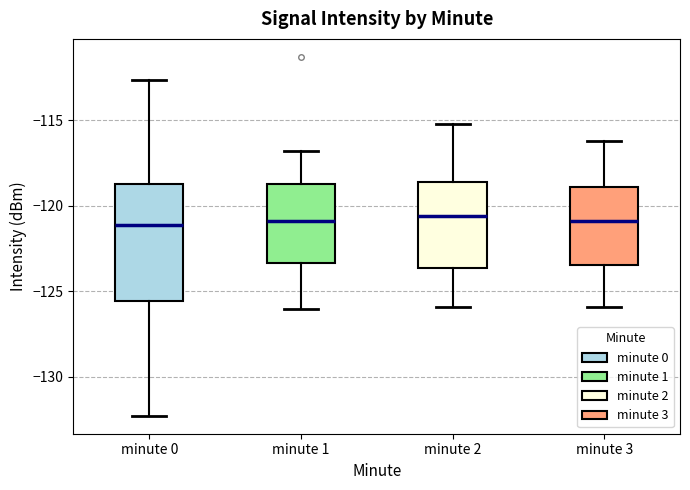

Reading left to right, read every box against the y-axis: the position of its median line, the range the box covers, and the ends of its whiskers. The values are not printed on the chart, so give them approximately, as read against the axis.

minute 0: median -121.0, box -125.5 to -119.0, whiskers -132.5 to -112.5
minute 1: median -121.0, box -123.5 to -119.0, whiskers -126.0 to -117.0
minute 2: median -120.5, box -123.5 to -118.5, whiskers -126.0 to -115.0
minute 3: median -121.0, box -123.5 to -119.0, whiskers -126.0 to -116.0